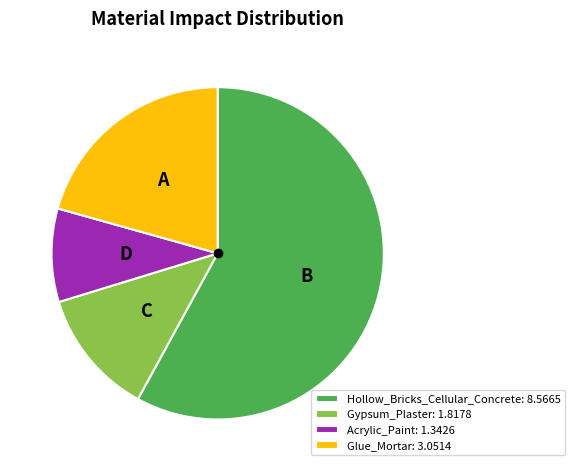

Is the sum of Acrylic_Paint: 1.3426 and Hollow_Bricks_Cellular_Concrete: 8.5665 greater than half?

Yes